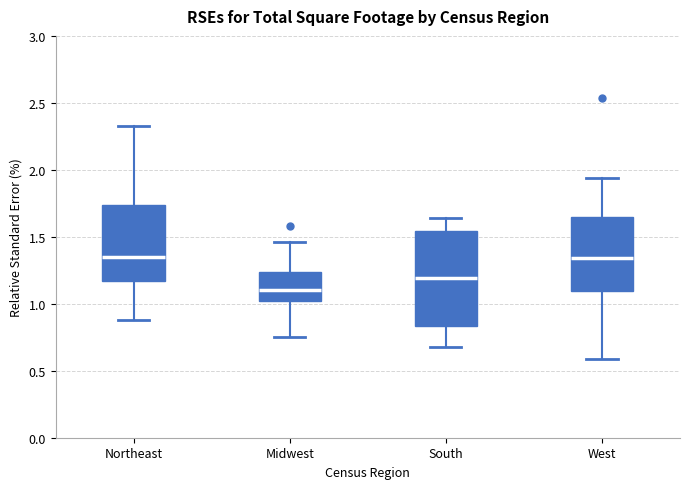

Reading left to right, read every box against the y-axis: the position of its median line, the range the box covers, and the ends of its whiskers. The values are not printed on the chart, so give them approximately, as read against the axis.

Northeast: median 1.35, box 1.15 to 1.75, whiskers 0.90 to 2.35
Midwest: median 1.10, box 1.00 to 1.25, whiskers 0.75 to 1.45
South: median 1.20, box 0.85 to 1.55, whiskers 0.70 to 1.65
West: median 1.35, box 1.10 to 1.65, whiskers 0.60 to 1.95